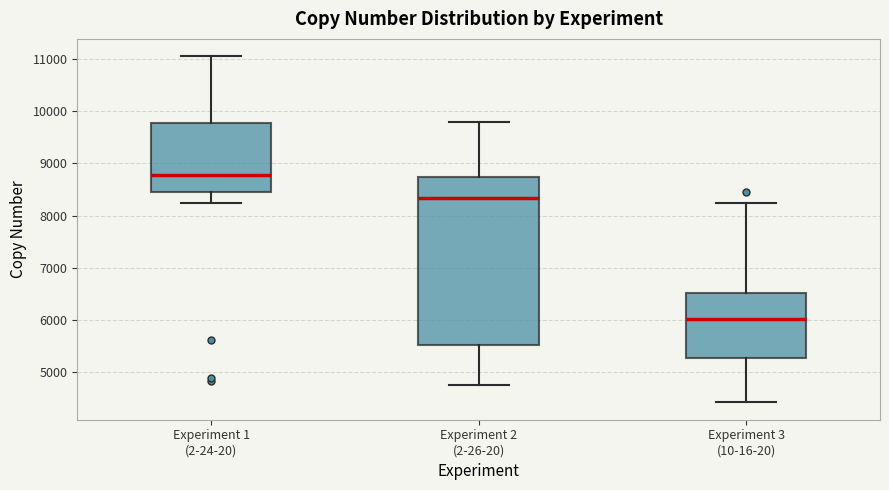

Which box has the highest median line?

Experiment 1 (2-24-20)